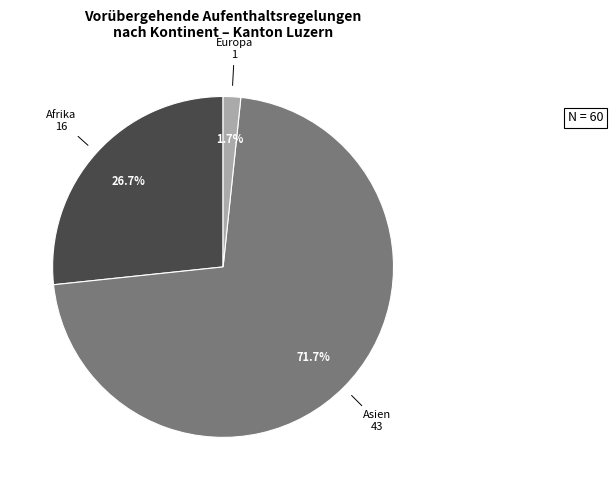

How many slices are in this pie chart?

3